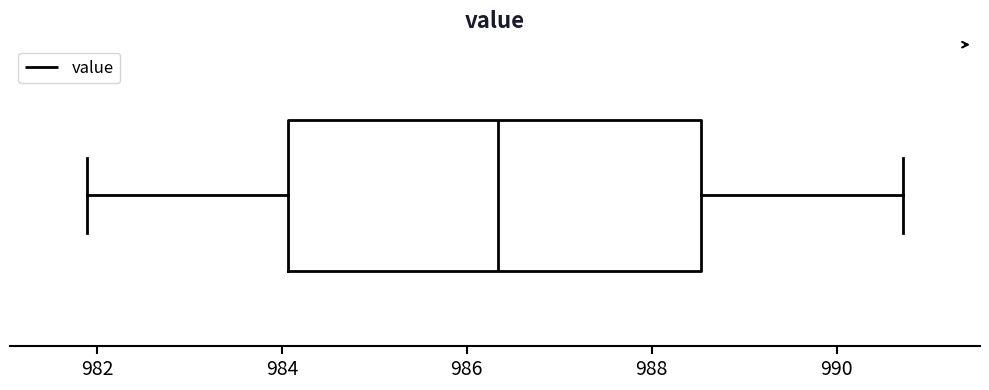

Read this box plot against the x-axis: the position of the median line, the range covered by the box, and the ends of both whiskers. The values are not printed on the chart, so give them approximately, as read against the axis.

median 986.4, box 984.0 to 988.6, whiskers 981.8 to 990.8